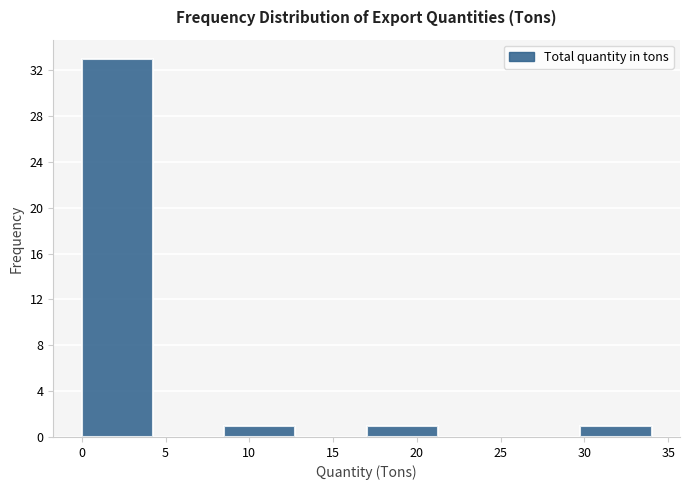

Reading left to right, transcribe this chart: for each bar, give the range it covers on the x-axis and its height. Neither the bar edges nor the heights are printed on the chart, so give them approximately, as read against the axes.

0.00 to 4.25: 33
4.25 to 8.50: 0
8.50 to 12.75: 1
12.75 to 17.00: 0
17.00 to 21.25: 1
21.25 to 25.50: 0
25.50 to 29.75: 0
29.75 to 34.00: 1